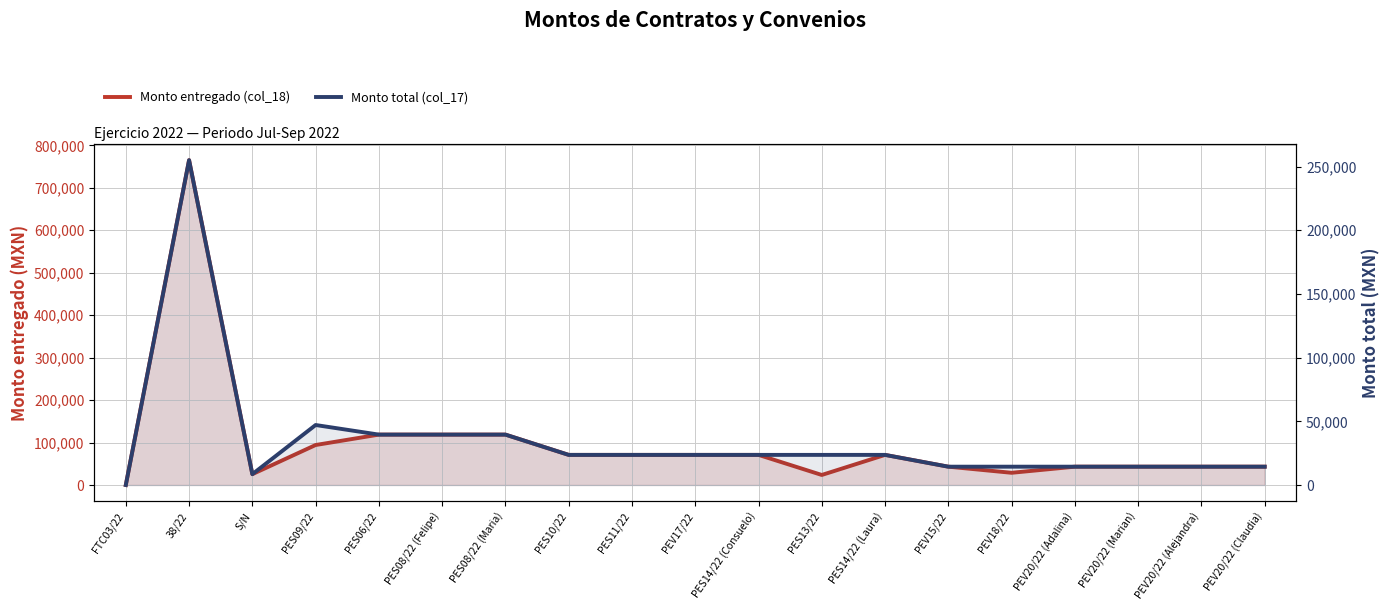

True or false: Monto total (col_17) and Monto entregado (col_18) cross at least once.

False